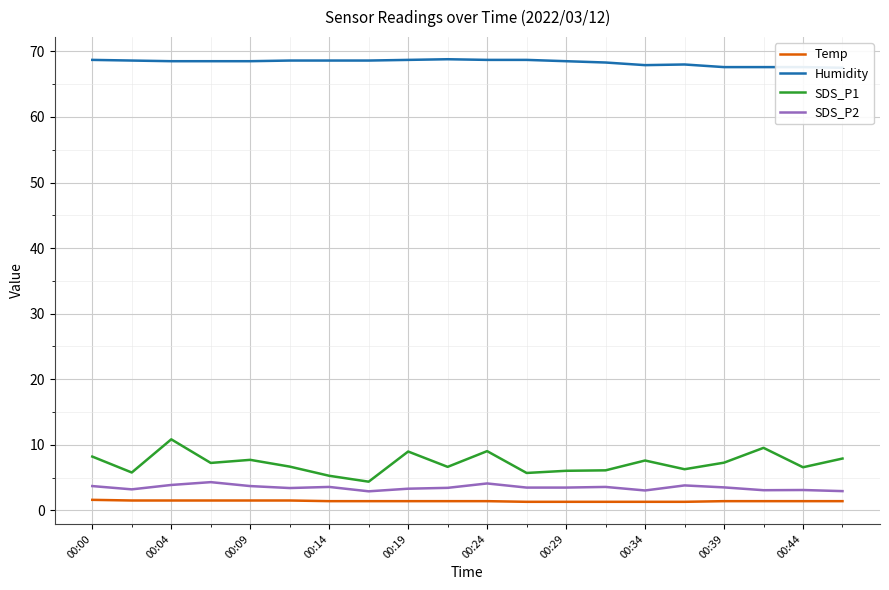

Is it true that SDS_P1 equals 9.0 at 00:19?

True